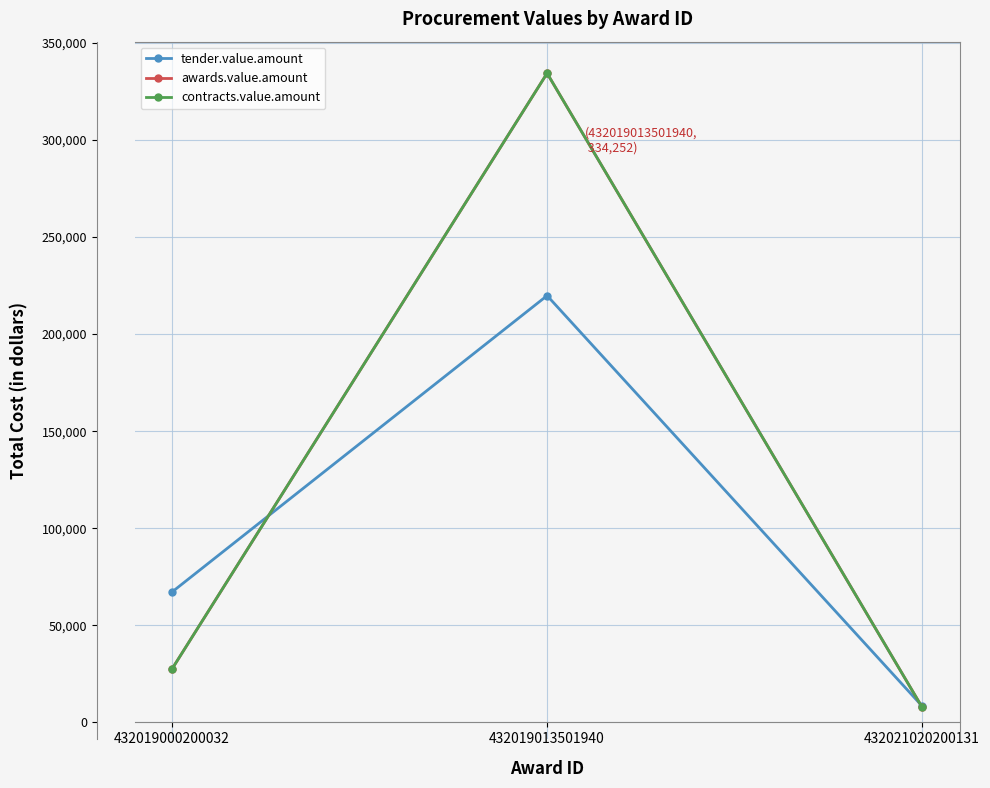

Reading left to right, extract all data points from this chart.

tender.value.amount: 432019000200032=67188.0	432019013501940=219750.0	432021020200131=8436.5
awards.value.amount: 432019000200032=27600.0	432019013501940=334252.0	432021020200131=7850.0
contracts.value.amount: 432019000200032=27600.0	432019013501940=334252.0	432021020200131=7850.0